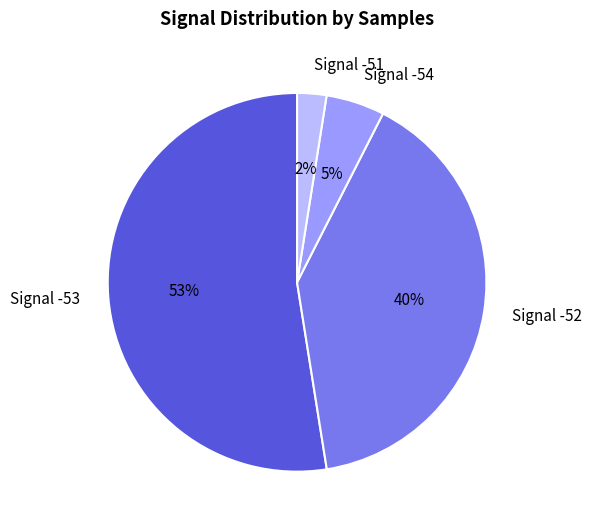

Is it true that Signal -52 is 54% of the pie?

False